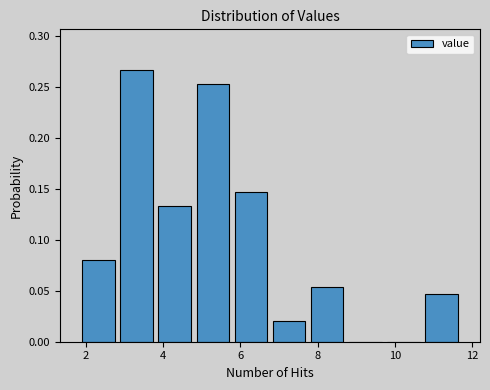

Reading left to right, list every bar in this chart as the range it spans on the x-axis followed by its height. Neither the bar edges nor the heights are printed on the chart, so give them approximately, as read against the axes.

1.8 to 2.8: 0.080
2.8 to 3.8: 0.265
3.8 to 4.8: 0.135
4.8 to 5.8: 0.255
5.8 to 6.8: 0.145
6.8 to 7.8: 0.020
7.8 to 8.8: 0.055
8.8 to 9.8: 0
9.8 to 10.8: 0
10.8 to 11.8: 0.045